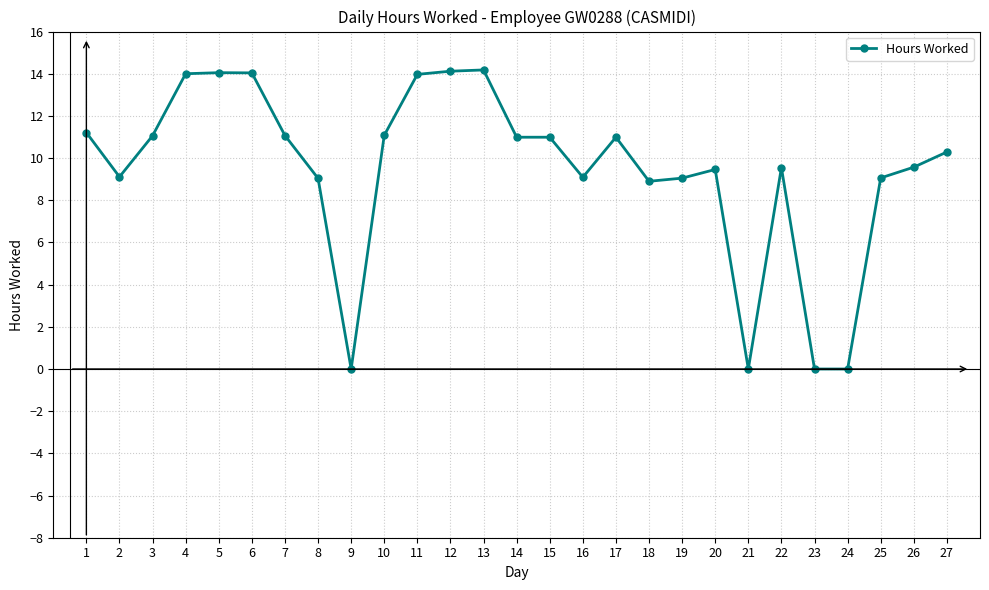

Count the number of data series in this chart.

1